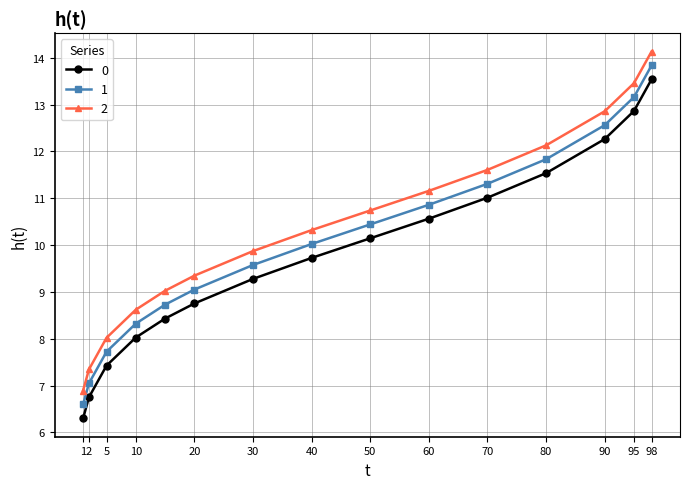

True or false: 0 has more than 1 points higher than both neighbors.

False